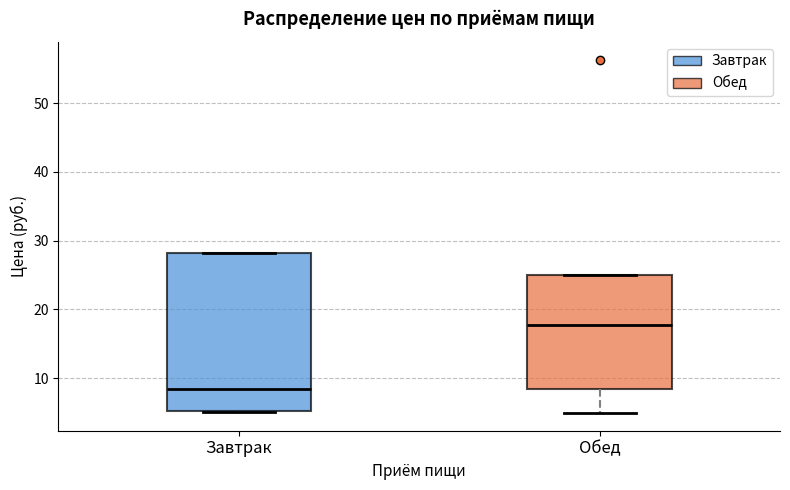

Reading left to right, transcribe this box plot: for each box, give where its median line is, the range the box spans, and where its two whiskers end, as read against the y-axis. The values are not printed on the chart, so give them approximately, as read against the axis.

Завтрак: median 8, box 5 to 28, whiskers 5 to 28
Обед: median 18, box 8 to 25, whiskers 5 to 25